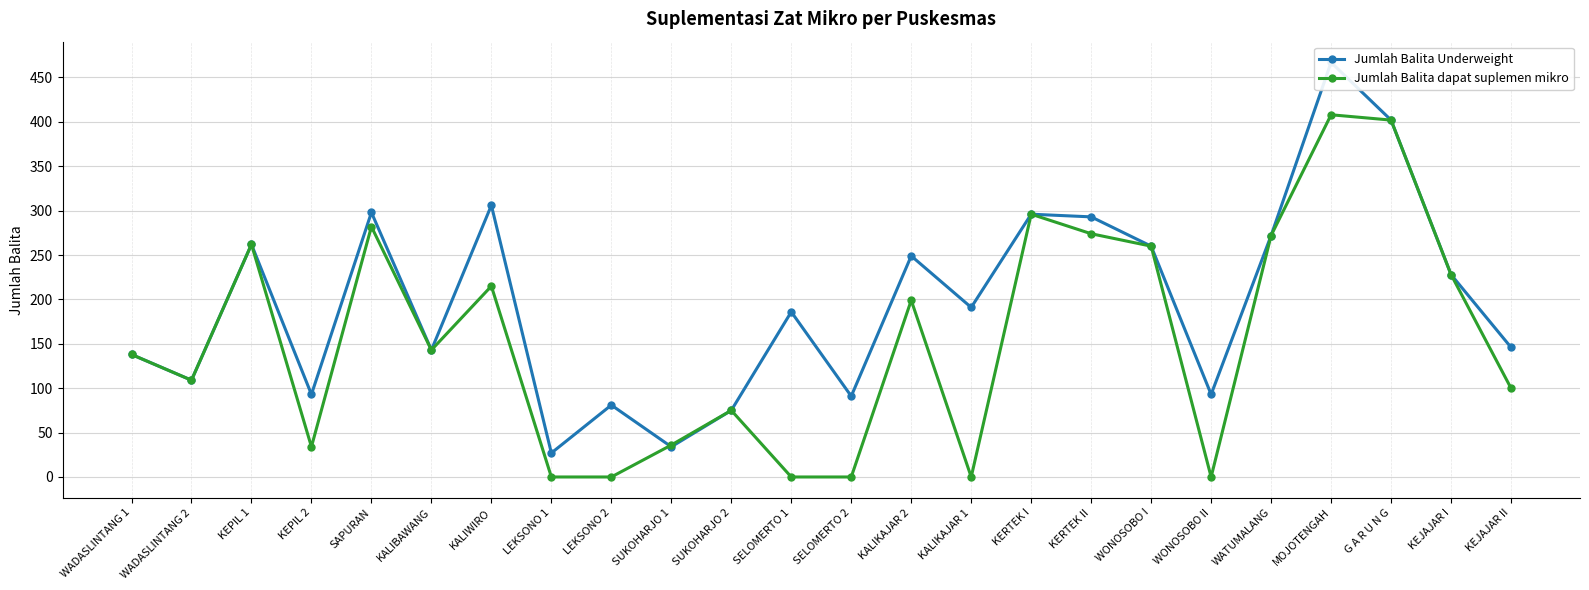

Reading left to right, what are all the values shown in this chart?

Jumlah Balita Underweight: WADASLINTANG 1=138	WADASLINTANG 2=109	KEPIL 1=262	KEPIL 2=93	SAPURAN=298	KALIBAWANG=143	KALIWIRO=306	LEKSONO 1=27	LEKSONO 2=81	SUKOHARJO 1=34	SUKOHARJO 2=75	SELOMERTO 1=186	SELOMERTO 2=91	KALIKAJAR 2=249	KALIKAJAR 1=191	KERTEK I=296	KERTEK II=293	WONOSOBO I=260	WONOSOBO II=93	WATUMALANG=272	MOJOTENGAH=467	G A R U N G=402	KEJAJAR I=228	KEJAJAR II=146
Jumlah Balita dapat suplemen mikro: WADASLINTANG 1=138	WADASLINTANG 2=109	KEPIL 1=262	KEPIL 2=34	SAPURAN=282	KALIBAWANG=143	KALIWIRO=215	LEKSONO 1=0	LEKSONO 2=0	SUKOHARJO 1=36	SUKOHARJO 2=75	SELOMERTO 1=0	SELOMERTO 2=0	KALIKAJAR 2=199	KALIKAJAR 1=0	KERTEK I=296	KERTEK II=274	WONOSOBO I=260	WONOSOBO II=0	WATUMALANG=272	MOJOTENGAH=408	G A R U N G=402	KEJAJAR I=228	KEJAJAR II=100